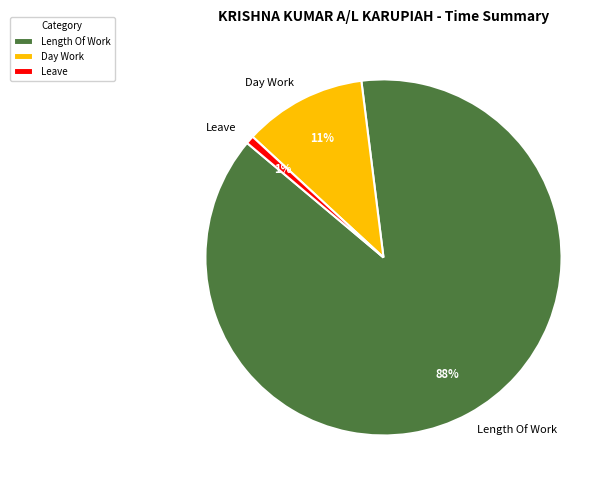

The Leave slice represents 1% of the pie. True or false?

True